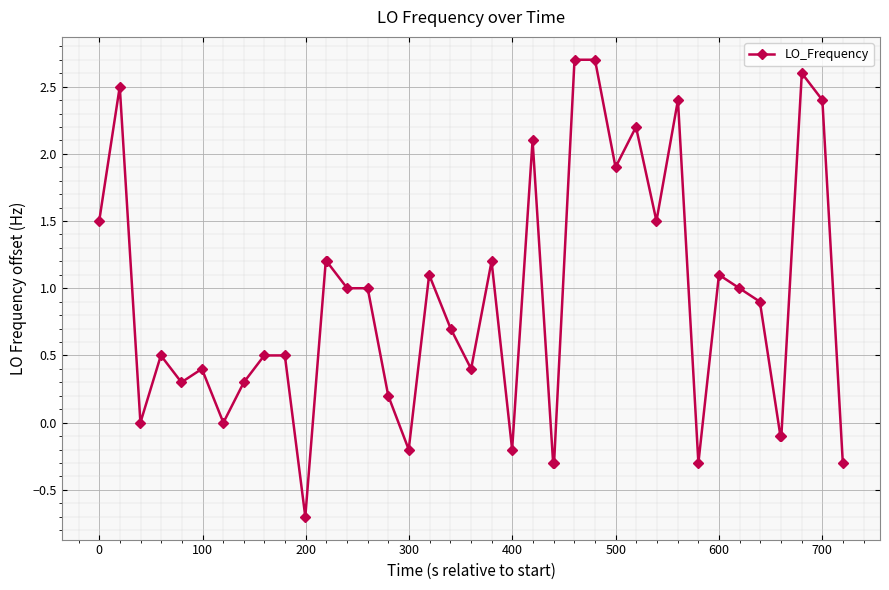

What is the greatest value displayed?

2.7